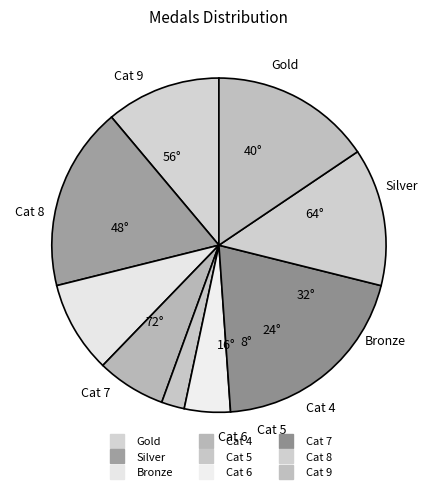

Count the number of slices in the pie.

9